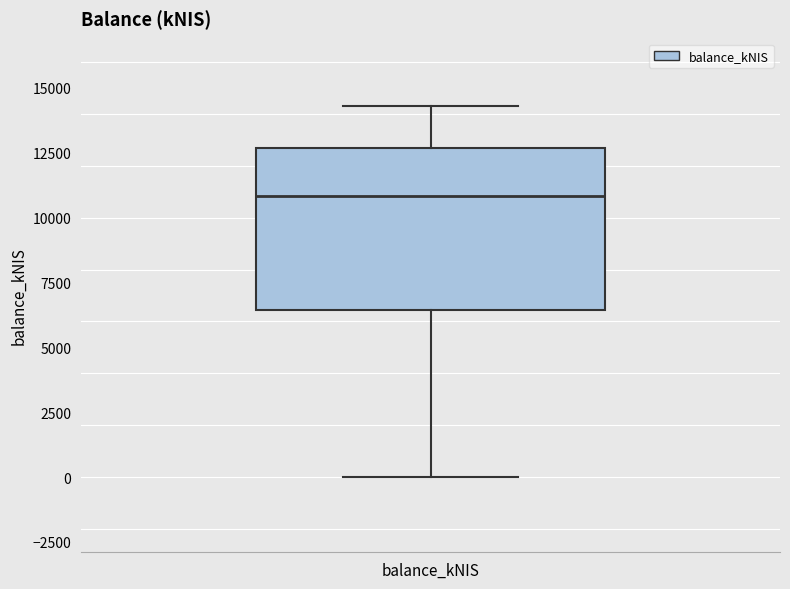

Where is the upper edge of the box for balance_kNIS on the y-axis? The values are not printed on the chart, so give them approximately, as read against the axis.

12500